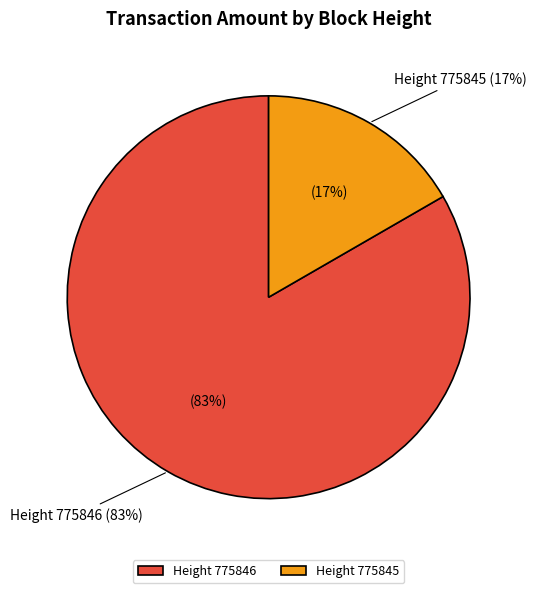

Which category has the biggest portion of the pie?

775846